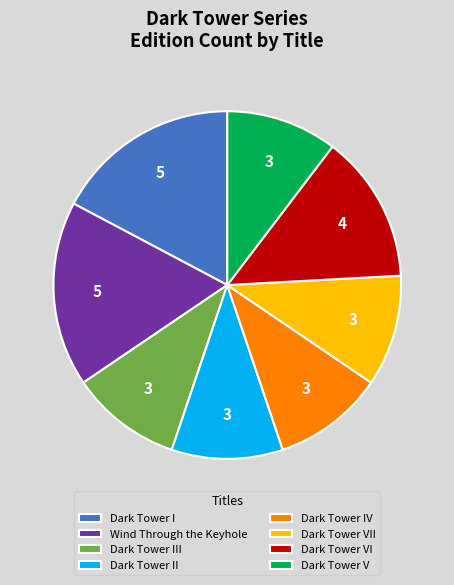

Is it true that Dark Tower VII is 10% of the pie?

True